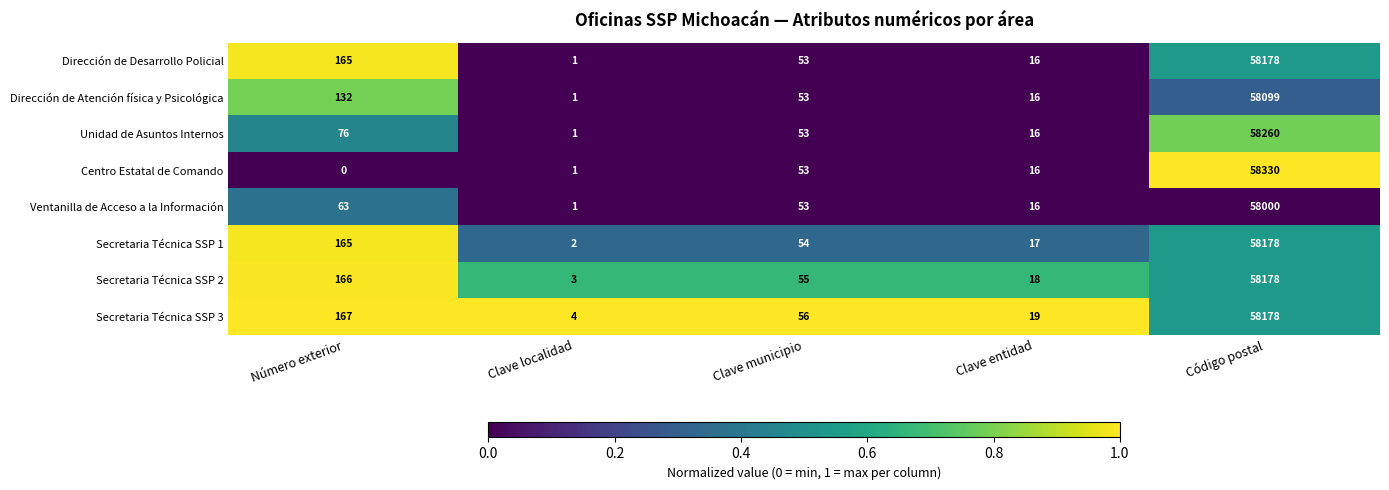

What is the average value of the Secretaria Técnica SSP 2 series?

11684